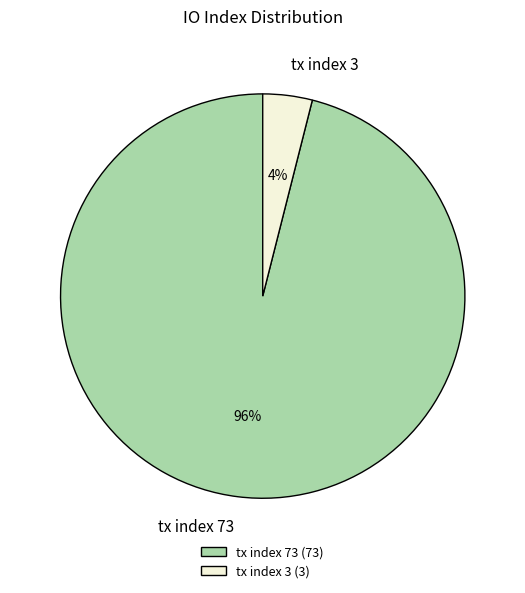

Is it true that tx index 3 is 4% of the pie?

True